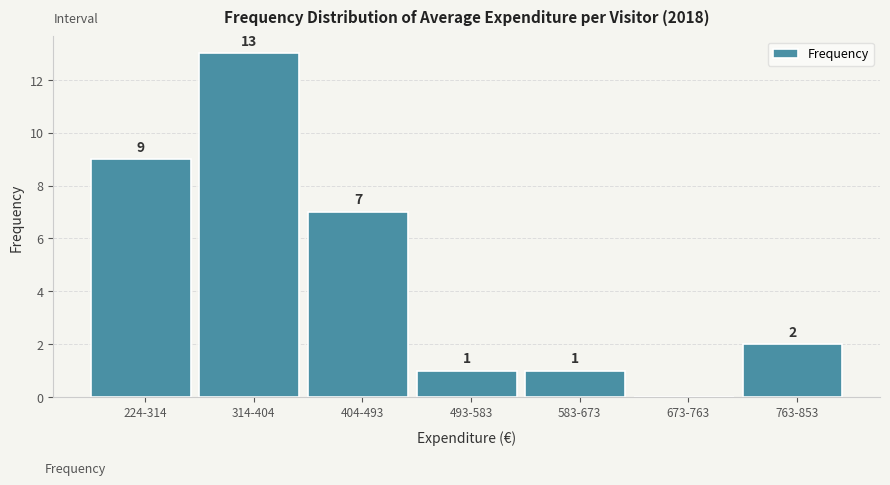

Reading left to right, list all the values displayed in this chart.

224-314=9	314-404=13	404-493=7	493-583=1	583-673=1	673-763=0	763-853=2